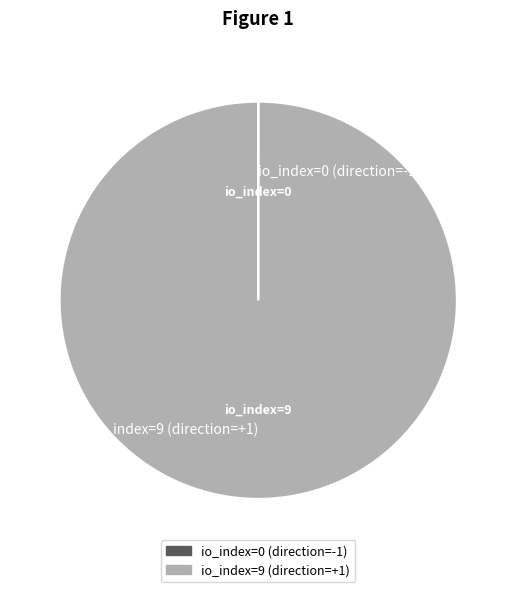

Which slice is the largest?

io_index=9